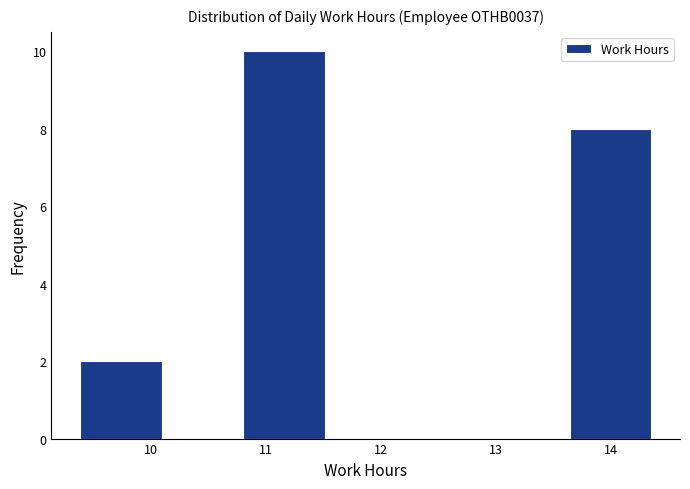

Which range on the x-axis has the tallest bar?

10.80 to 11.51